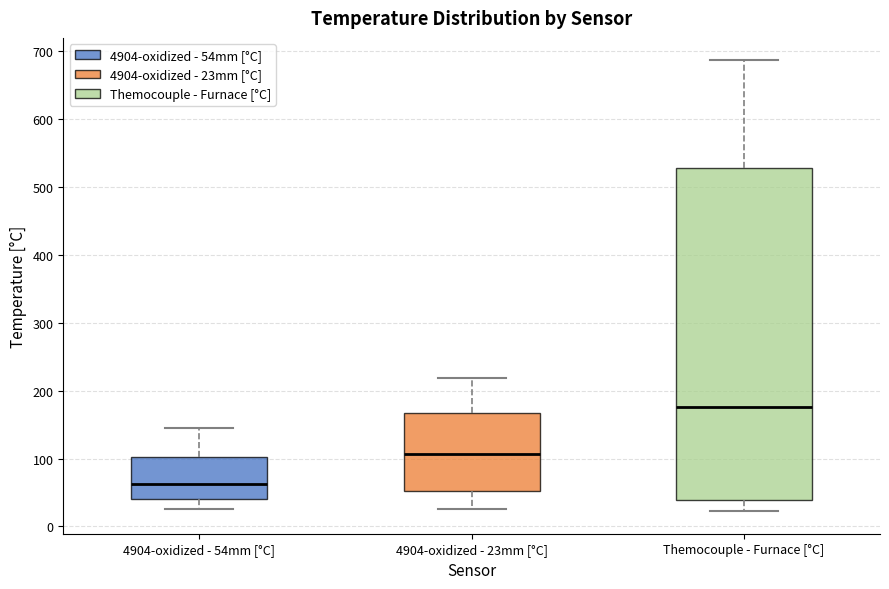

Reading left to right, read every box against the y-axis: the position of its median line, the range the box covers, and the ends of its whiskers. The values are not printed on the chart, so give them approximately, as read against the axis.

4904-oxidized - 54mm [°C]: median 60, box 40 to 100, whiskers 30 to 140
4904-oxidized - 23mm [°C]: median 110, box 50 to 170, whiskers 30 to 220
Themocouple - Furnace [°C]: median 180, box 40 to 530, whiskers 20 to 690